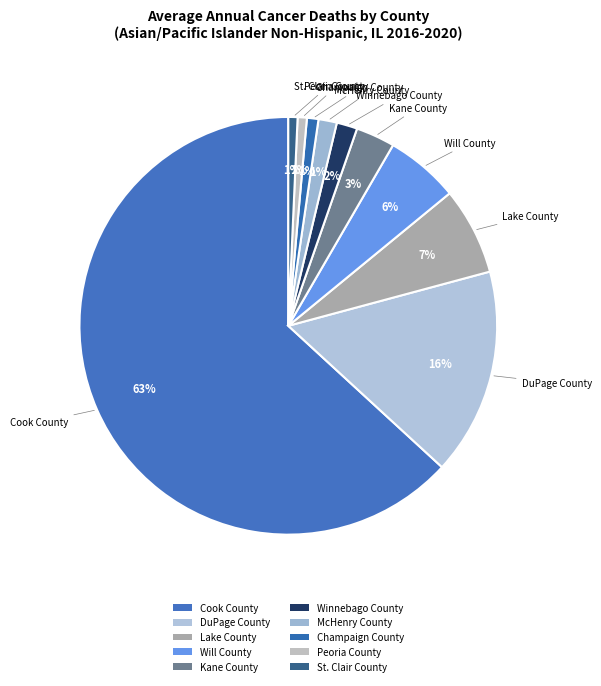

Combined, do Winnebago County and Will County account for over 50%?

No